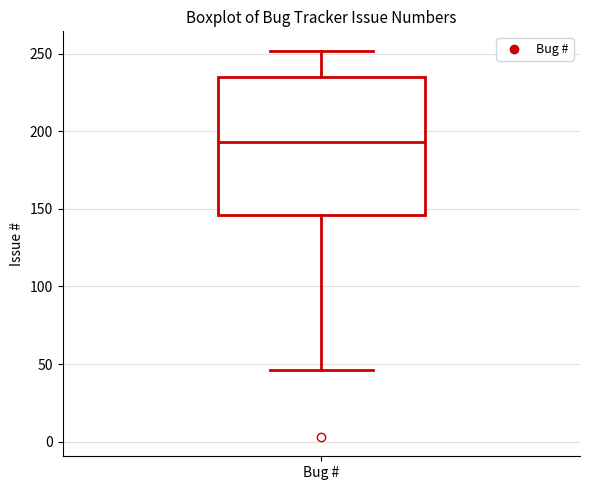

Transcribe this box plot: give where the median line is, the range the box spans, and where the two whiskers end, as read against the y-axis. The values are not printed on the chart, so give them approximately, as read against the axis.

median 195, box 145 to 235, whiskers 45 to 250